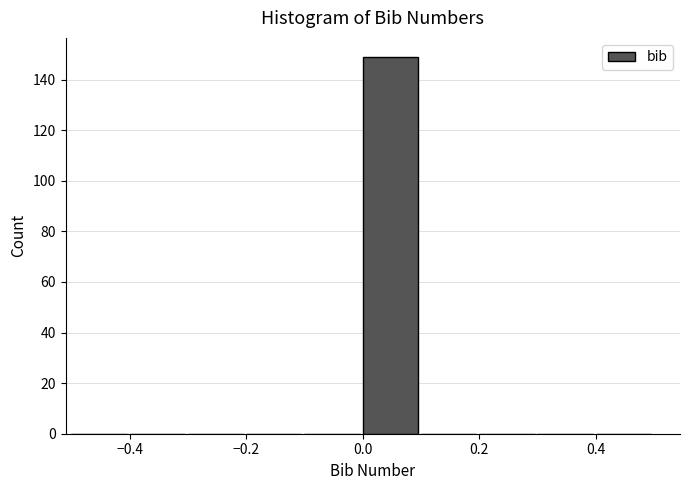

What is the height of the bar covering 0.0 to 0.1 on the x-axis? The values are not printed on the chart, so give them approximately, as read against the axis.

150